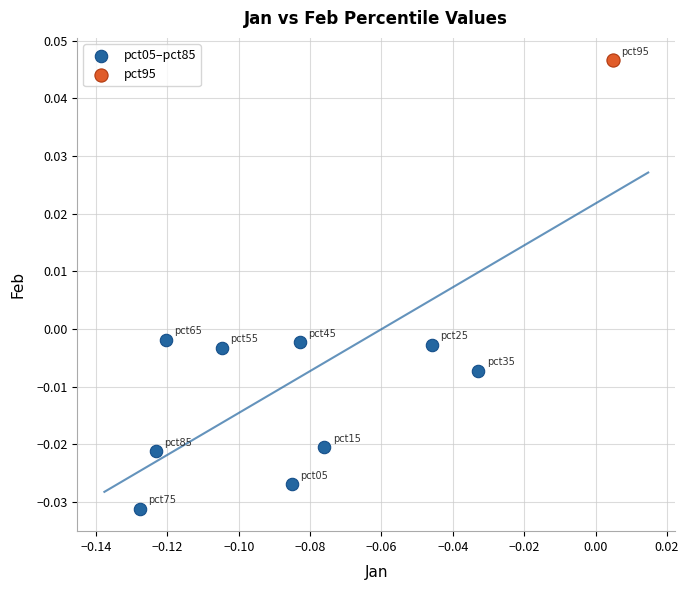

What are all the series names shown in the legend?

pct05–pct85, pct95